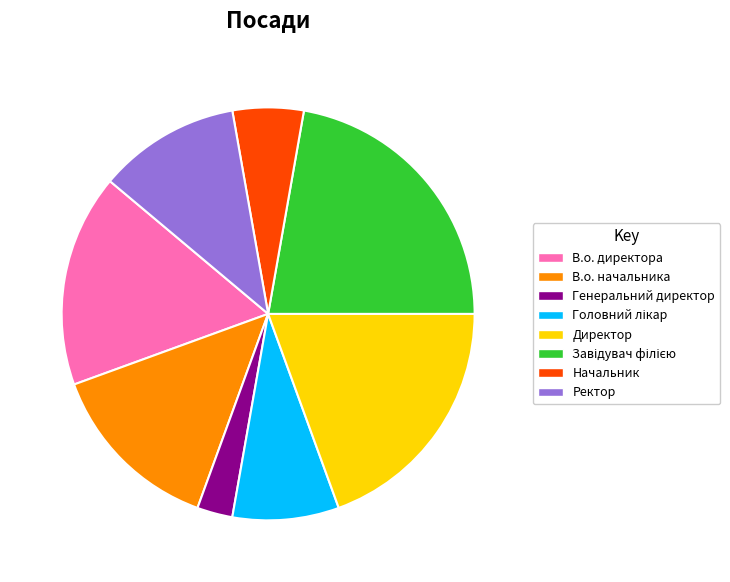

What is the smallest slice in the pie chart?

Генеральний директор